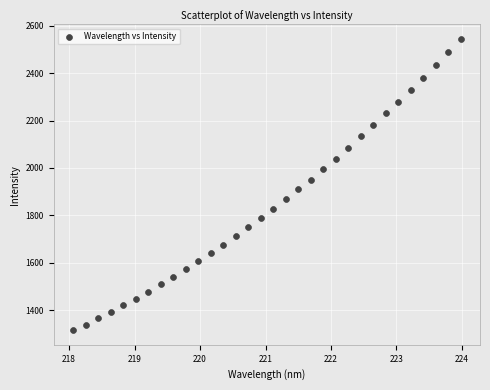

What is the range of X values (max minus min)?

5.9